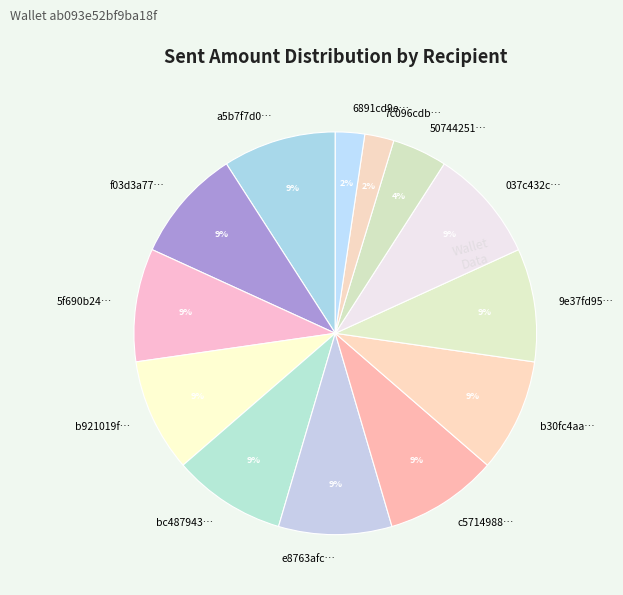

To the nearest percent, what is the average slice percentage?

8%